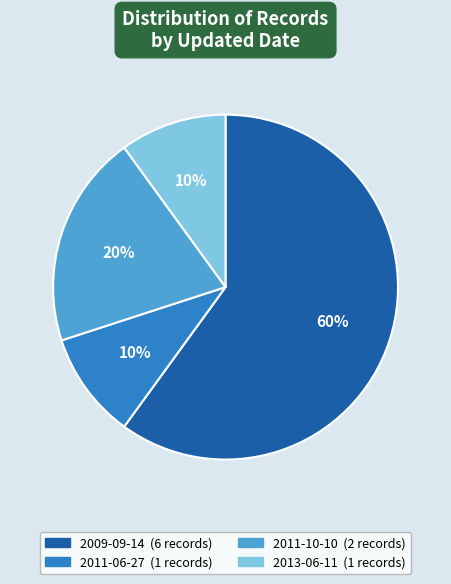

Does any single category account for the majority?

Yes